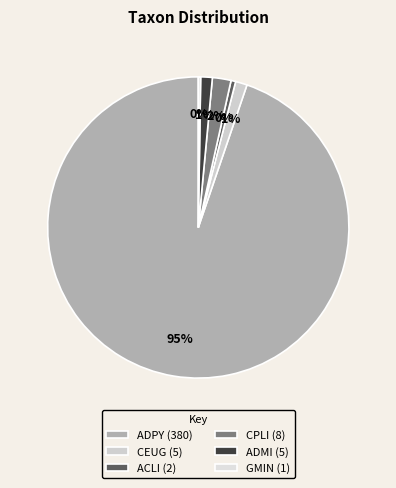

The CPLI slice represents 15% of the pie. True or false?

False